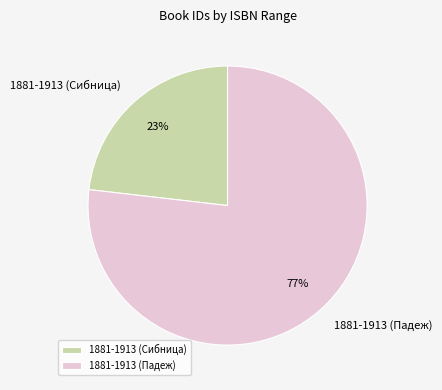

Does any single category account for the majority?

Yes